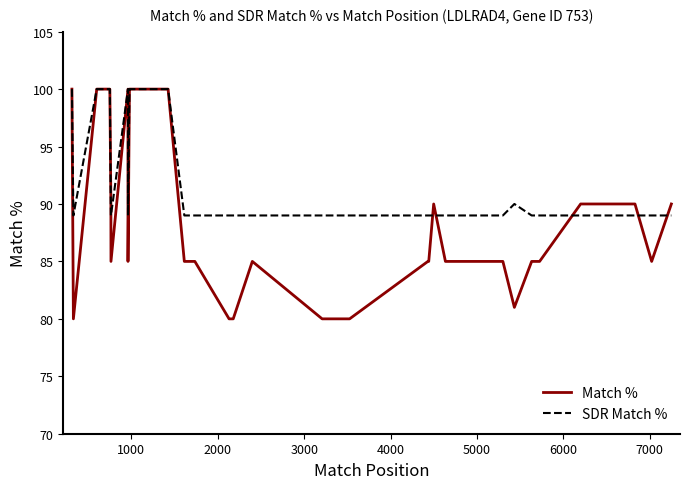

Which series has the widest spread of values?

Match %